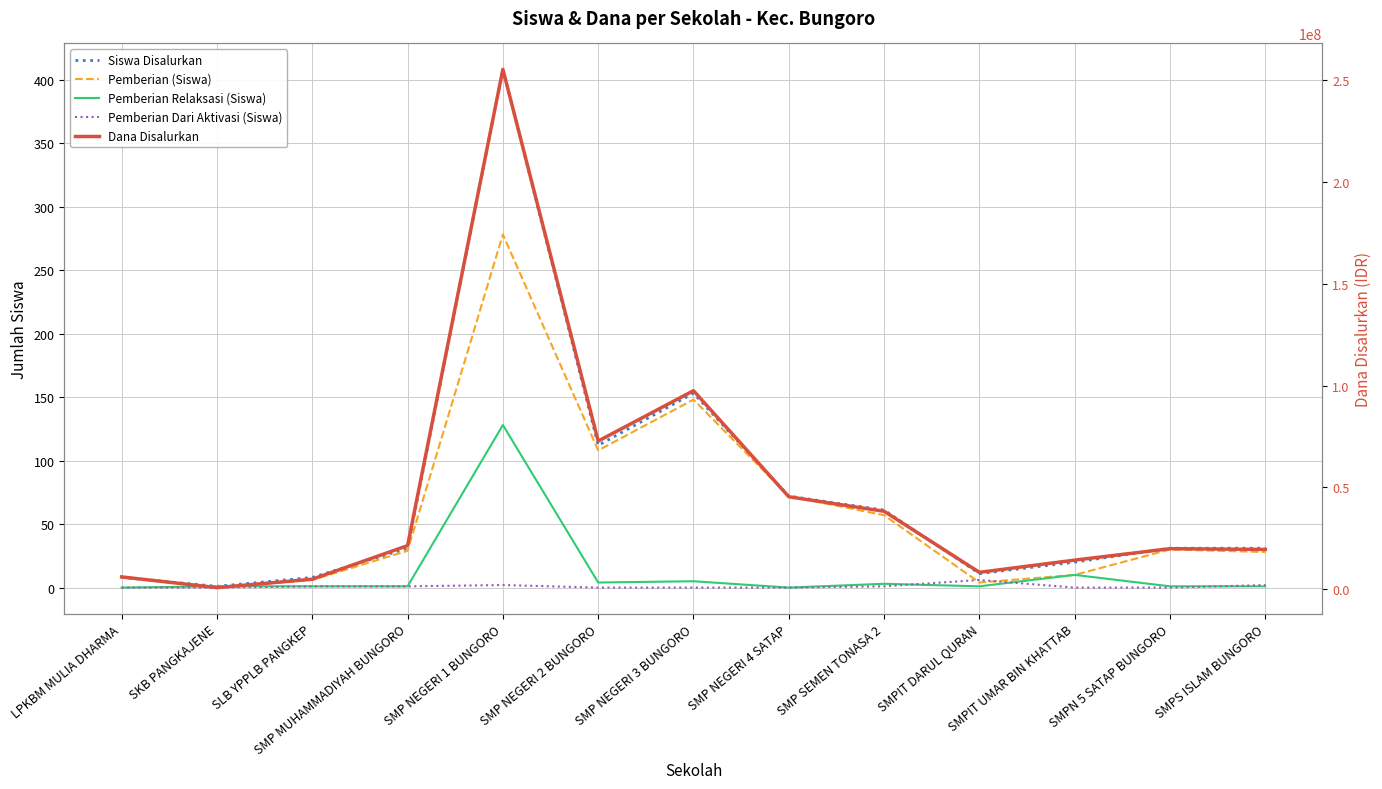

How many distinct data groups are displayed?

5